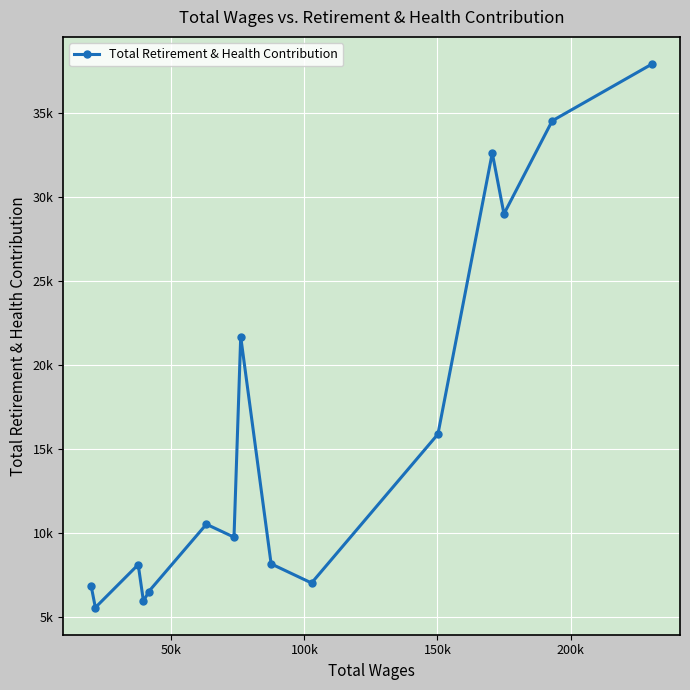

Is this an area chart (filled region under the line)?

No